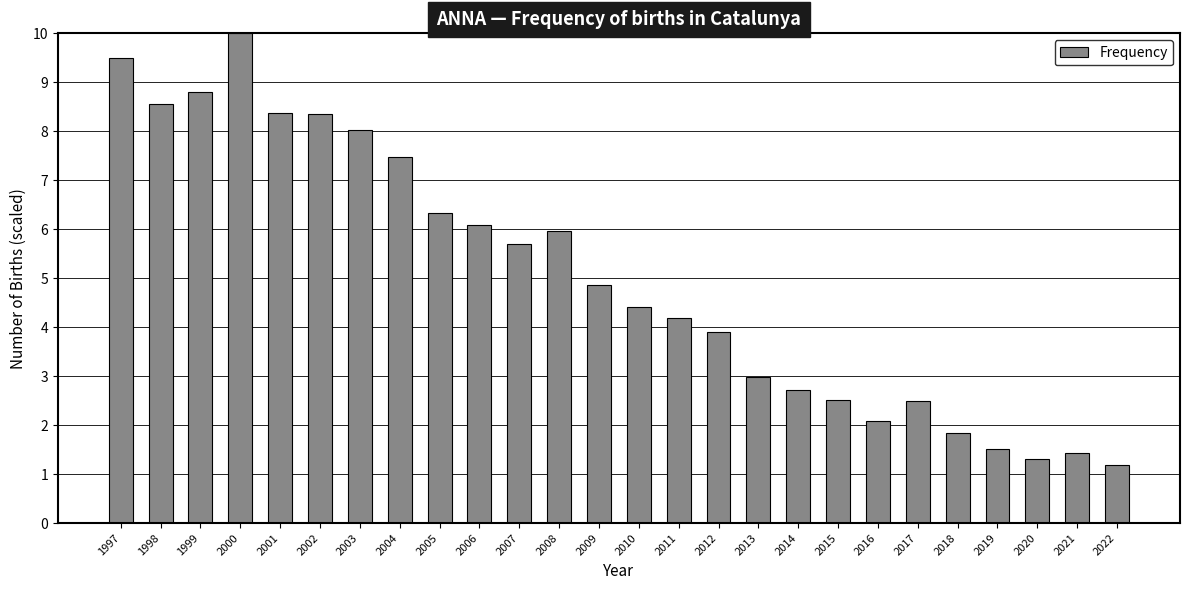

How many categories are shown in the chart?

26